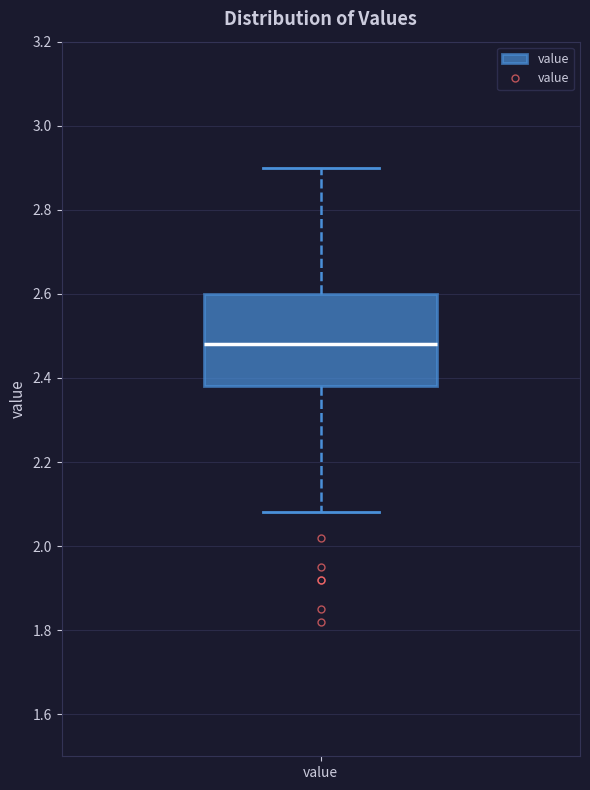

Read this box plot against the y-axis: the position of the median line, the range covered by the box, and the ends of both whiskers. The values are not printed on the chart, so give them approximately, as read against the axis.

median 2.48, box 2.38 to 2.60, whiskers 2.08 to 2.90